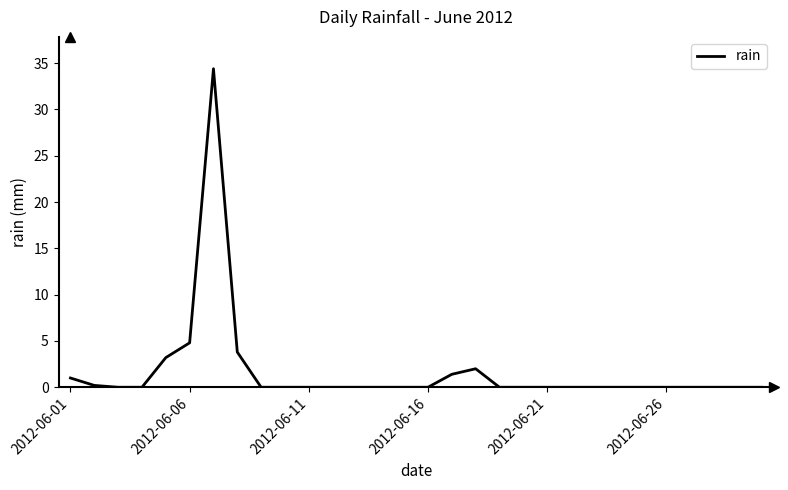

What is the maximum value shown in the chart?

34.4